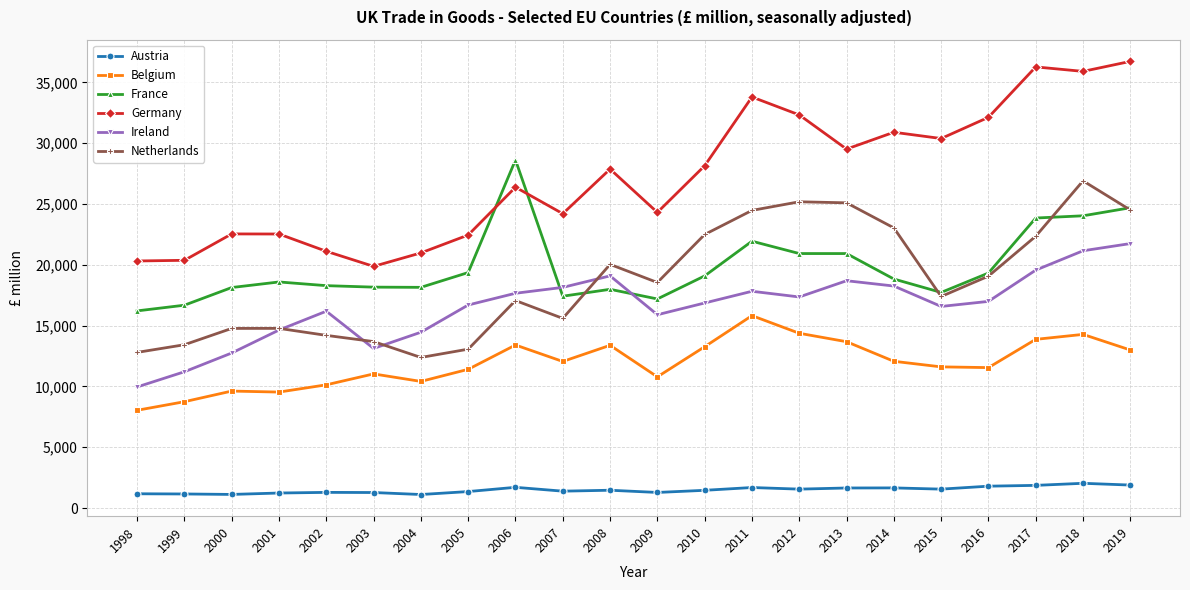

At 2018, list the series in order from smallest to largest.

Austria, Belgium, Ireland, France, Netherlands, Germany